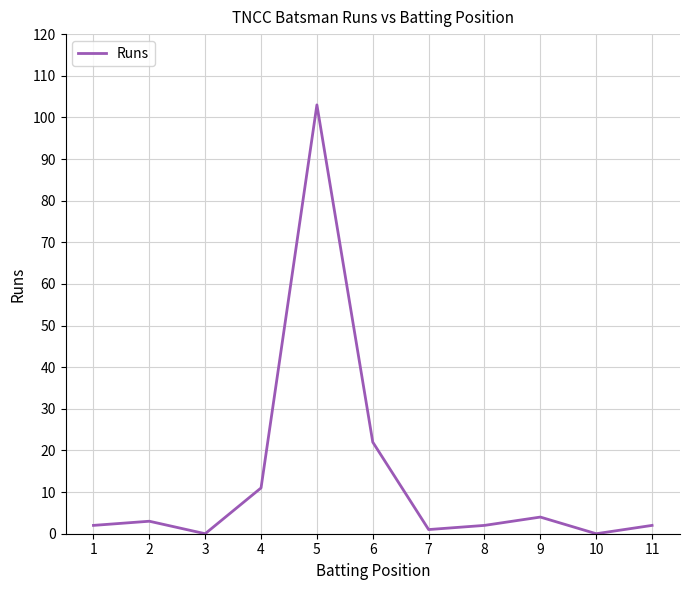

What is the difference between the values at 7 and 5?

102